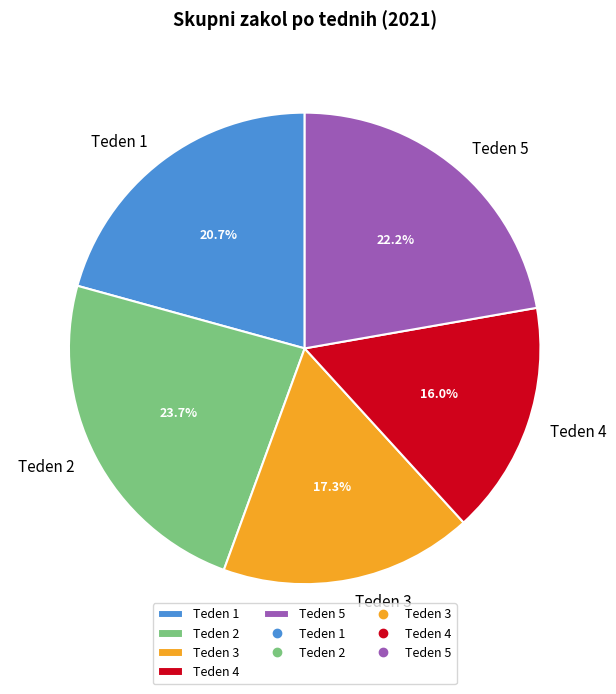

To the nearest percent, what portion does Teden 3 represent?

17%